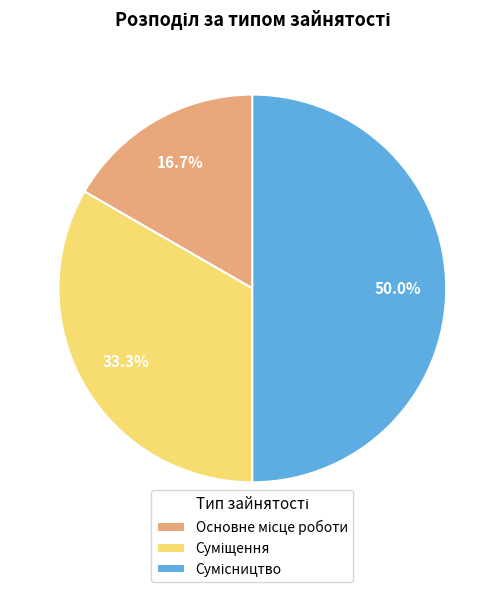

Rank the categories by value from highest to lowest.

Сумісництво, Суміщення, Основне місце роботи